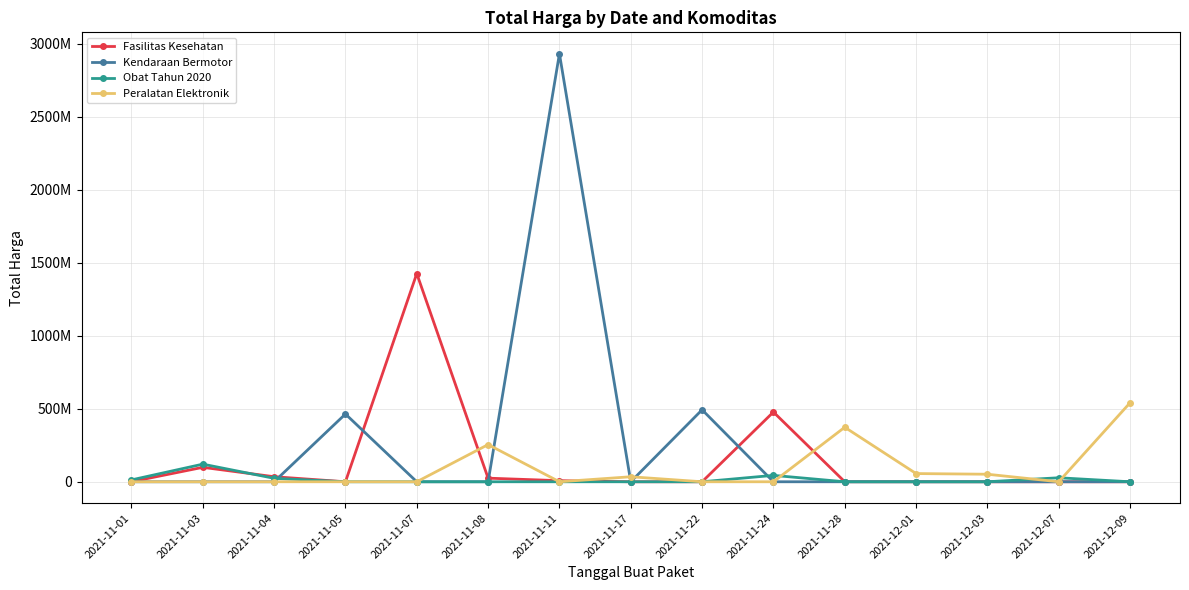

List the series in order of their peak value, lowest first.

Obat Tahun 2020, Peralatan Elektronik, Fasilitas Kesehatan, Kendaraan Bermotor